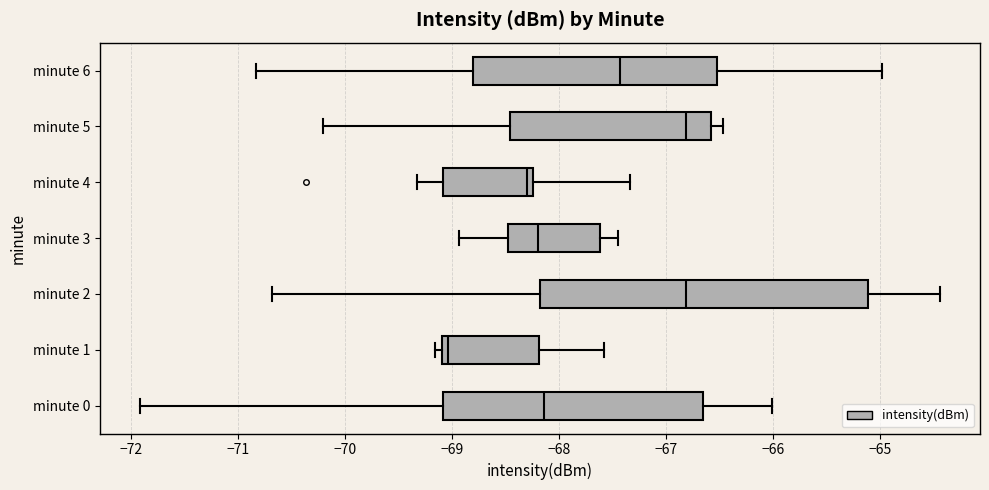

Reading bottom to top, transcribe this box plot: for each box, give where its median line is, the range the box spans, and where its two whiskers end, as read against the x-axis. The values are not printed on the chart, so give them approximately, as read against the axis.

minute 0: median -68.1, box -69.1 to -66.7, whiskers -71.9 to -66.0
minute 1: median -69.0, box -69.1 to -68.2, whiskers -69.2 to -67.6
minute 2: median -66.8, box -68.2 to -65.1, whiskers -70.7 to -64.4
minute 3: median -68.2, box -68.5 to -67.6, whiskers -68.9 to -67.4
minute 4: median -68.3, box -69.1 to -68.2, whiskers -69.3 to -67.3
minute 5: median -66.8, box -68.5 to -66.6, whiskers -70.2 to -66.5
minute 6: median -67.4, box -68.8 to -66.5, whiskers -70.8 to -65.0